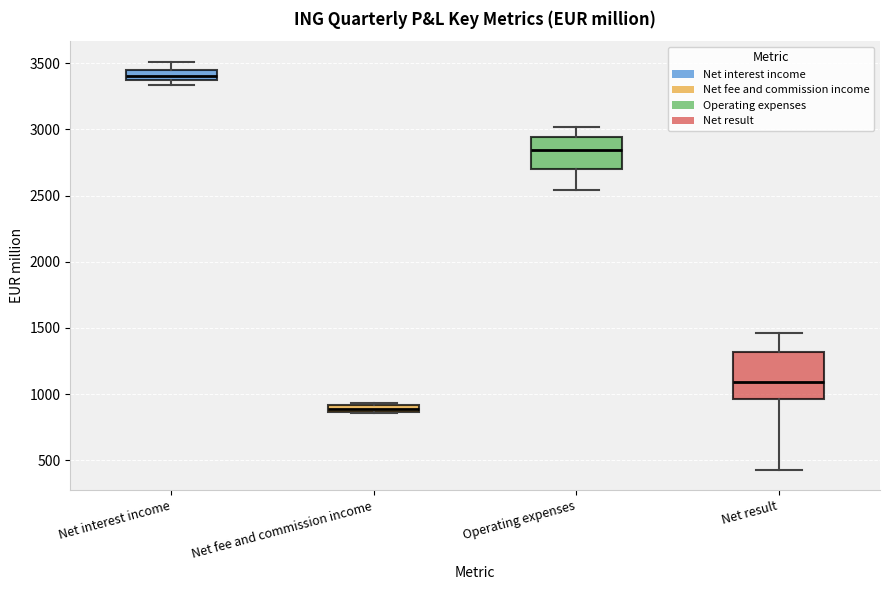

Where is the lower edge of the box for Net fee and commission income on the y-axis? The values are not printed on the chart, so give them approximately, as read against the axis.

850